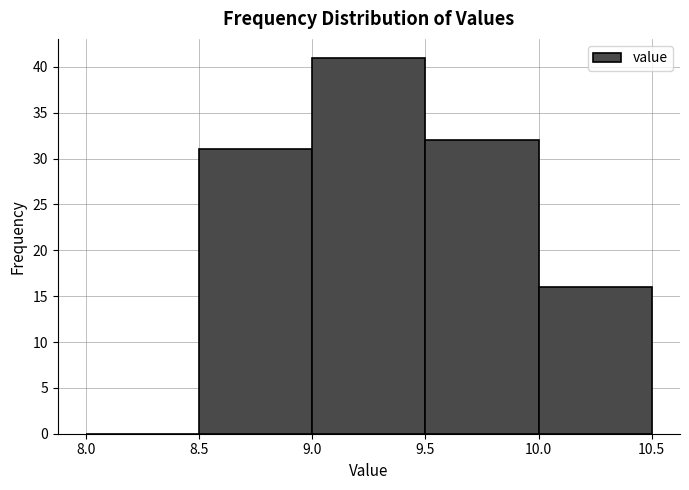

Reading left to right, list every bar in this chart as the range it spans on the x-axis followed by its height. The values are not printed on the chart, so give them approximately, as read against the axis.

8.0 to 8.5: 0
8.5 to 9.0: 31
9.0 to 9.5: 41
9.5 to 10.0: 32
10.0 to 10.5: 16